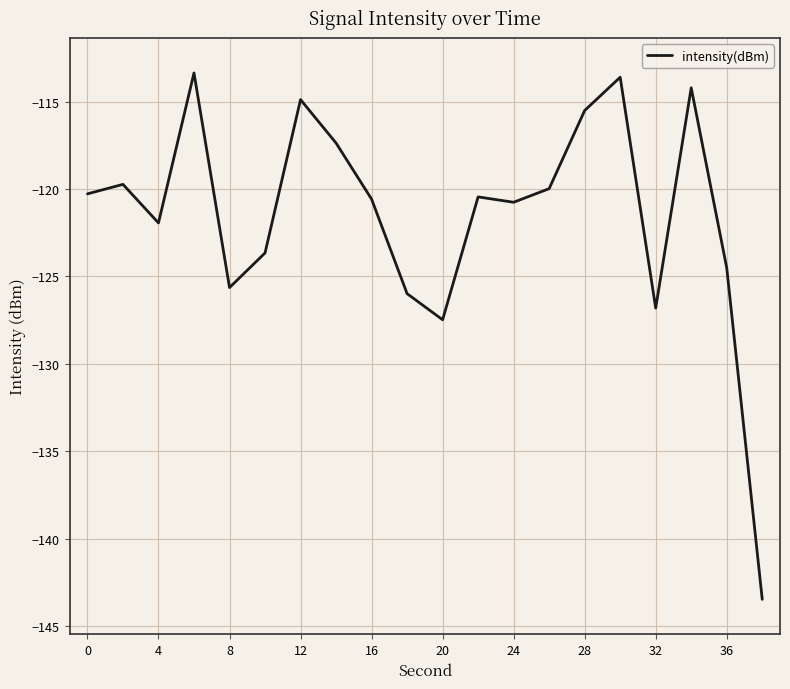

What is the greatest value displayed?

-113.4